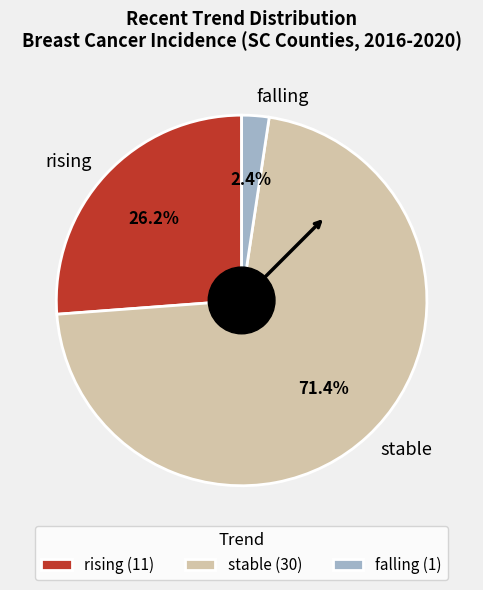

Which category has the biggest portion of the pie?

stable